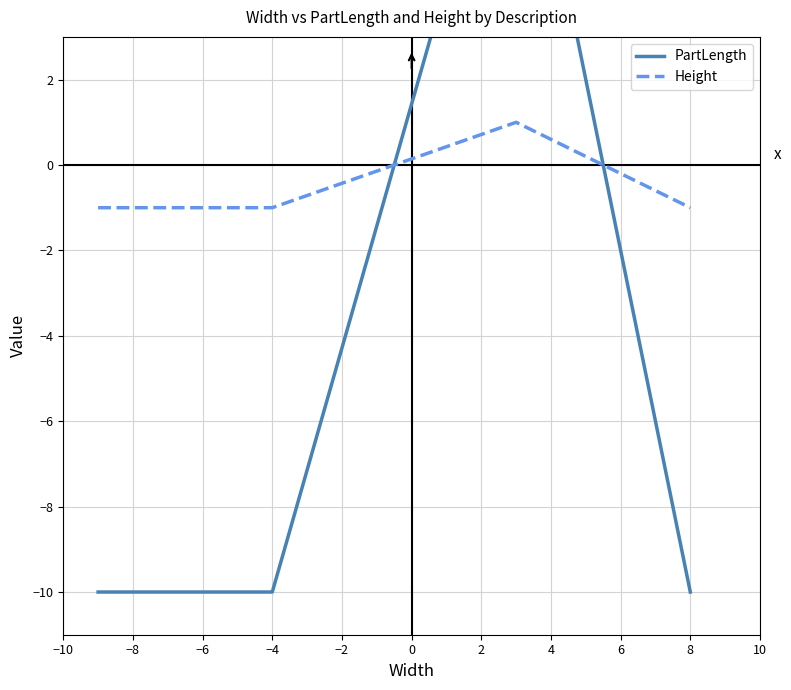

The Height series shows -1 at −4. True or false?

True